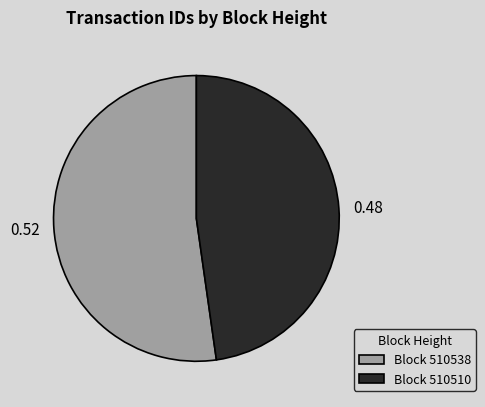

Is there a majority slice in this chart?

Yes